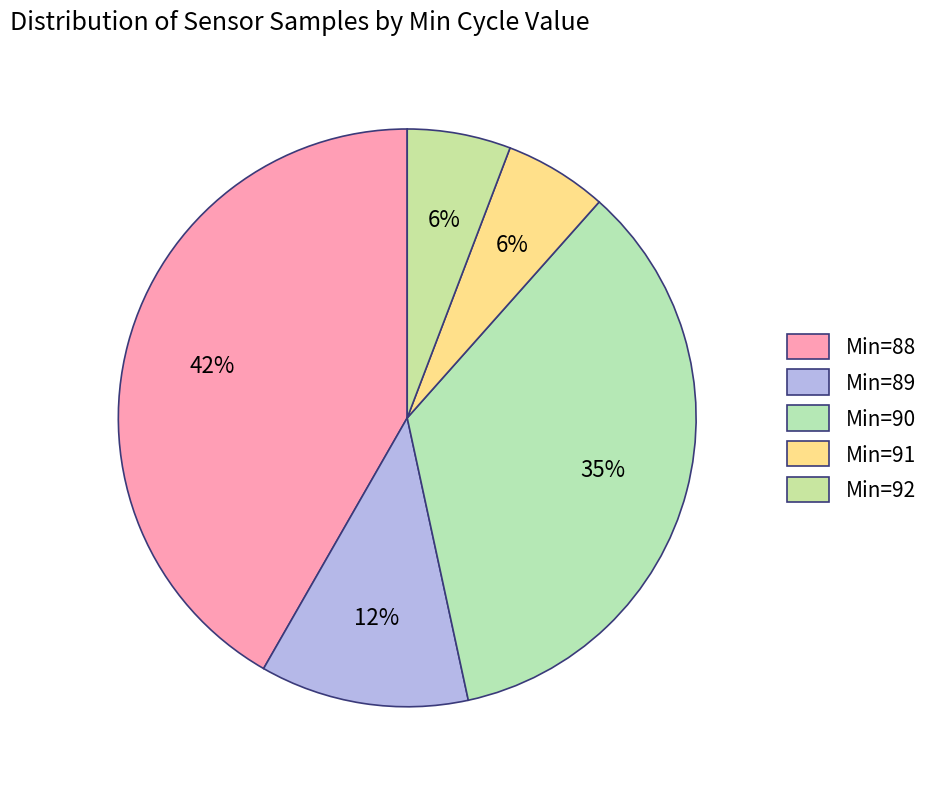

Which slice is the smallest?

92